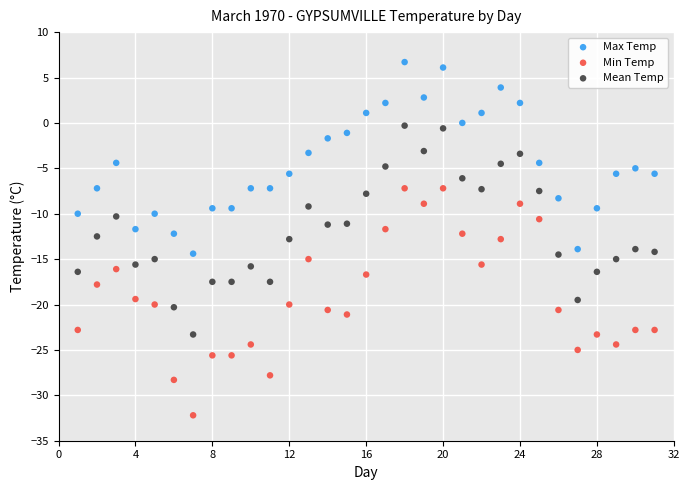

Which series has the widest spread of Y values?

Min Temp